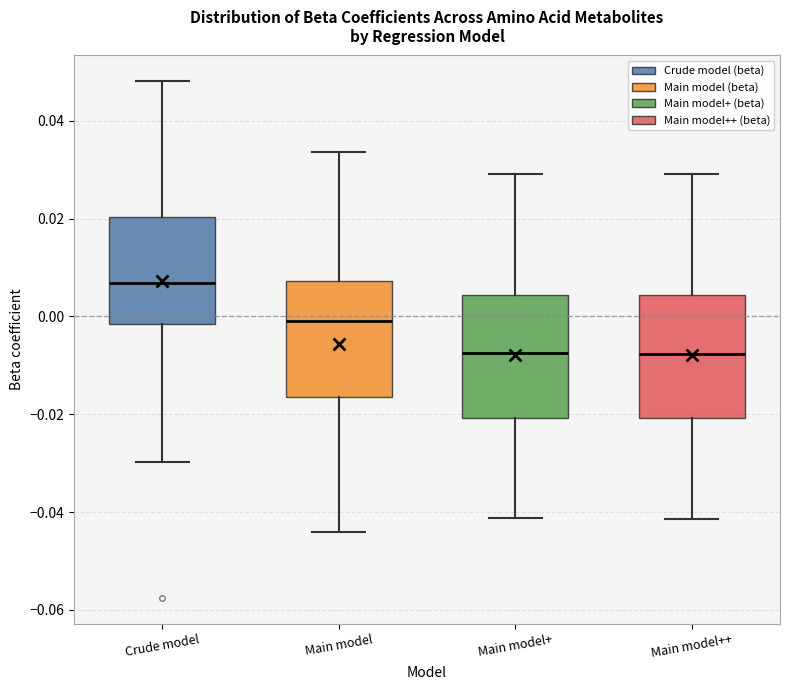

Where does the lower whisker of the box for Main model+ end on the y-axis? The values are not printed on the chart, so give them approximately, as read against the axis.

-0.042